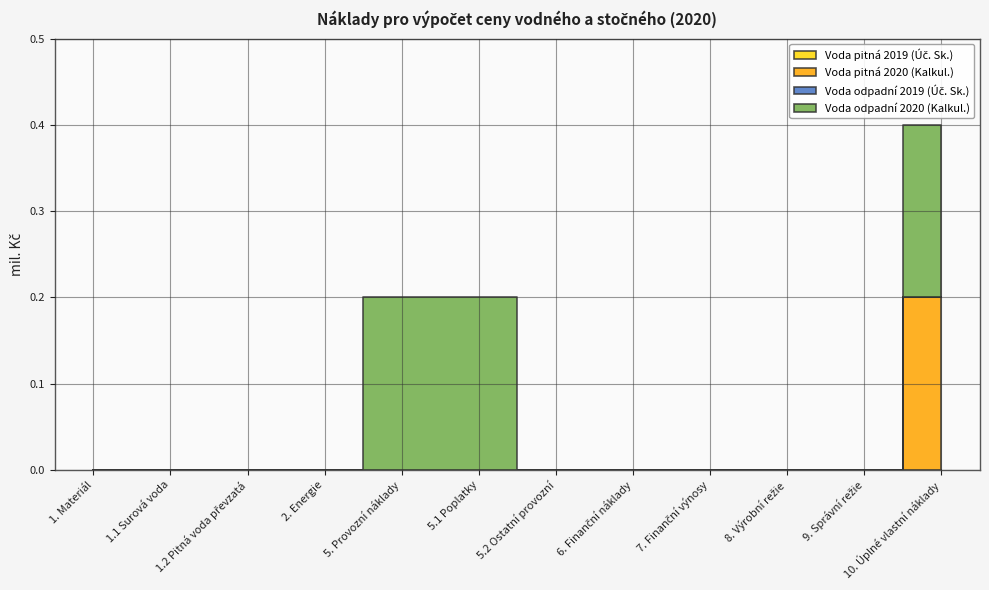

Does the chart display data point markers on the line(s)?

No